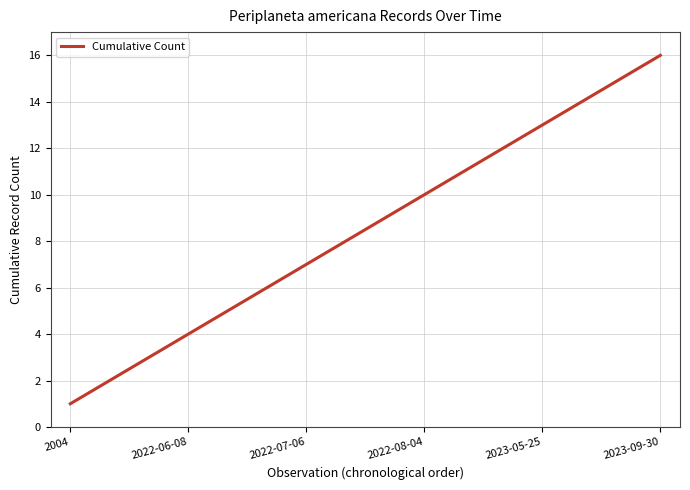

Reading left to right, list all the values displayed in this chart.

1	2	3	4	5	6	7	8	9	10	11	12	13	14	15	16